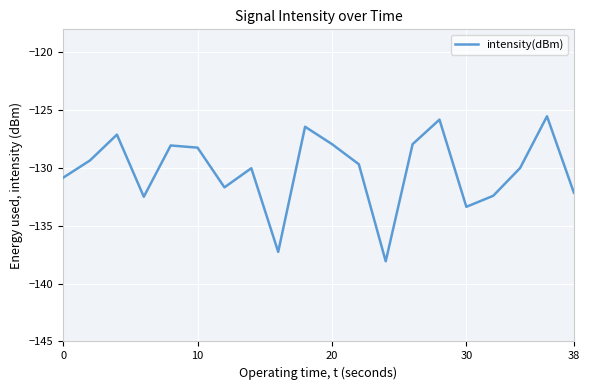

What is the greatest value displayed?

-125.5